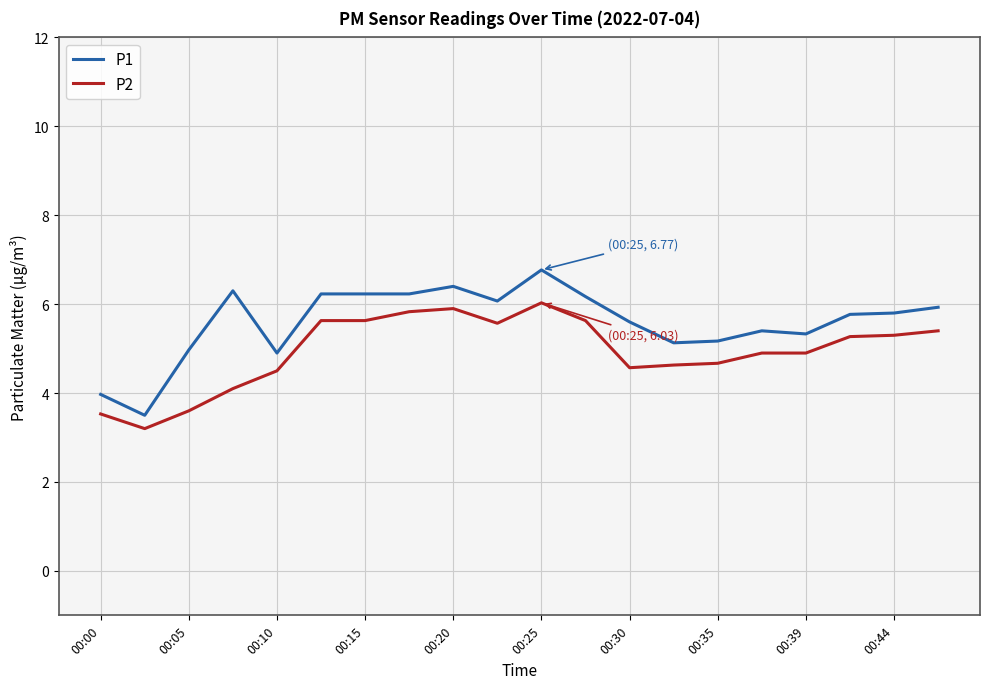

Which series has the widest spread of values?

P1